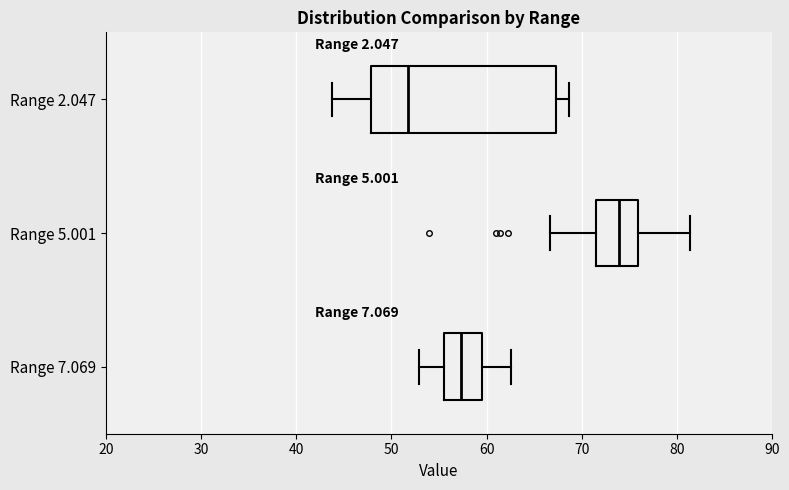

Reading bottom to top, read every box against the x-axis: the position of its median line, the range the box covers, and the ends of its whiskers. The values are not printed on the chart, so give them approximately, as read against the axis.

Range 7.069: median 57, box 56 to 60, whiskers 53 to 63
Range 5.001: median 74, box 72 to 76, whiskers 67 to 81
Range 2.047: median 52, box 48 to 67, whiskers 44 to 69